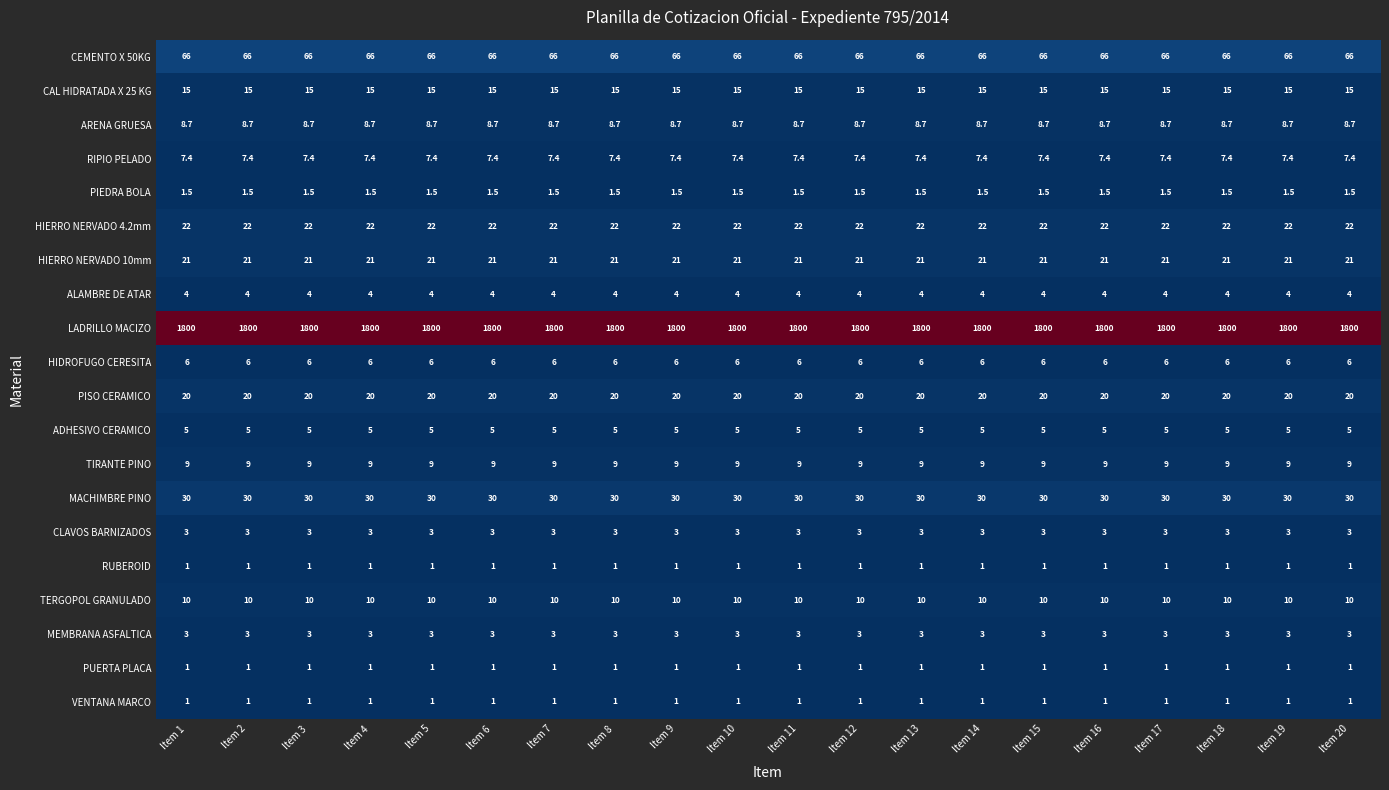

What is the highest value of the PISO CERAMICO series?

20.0